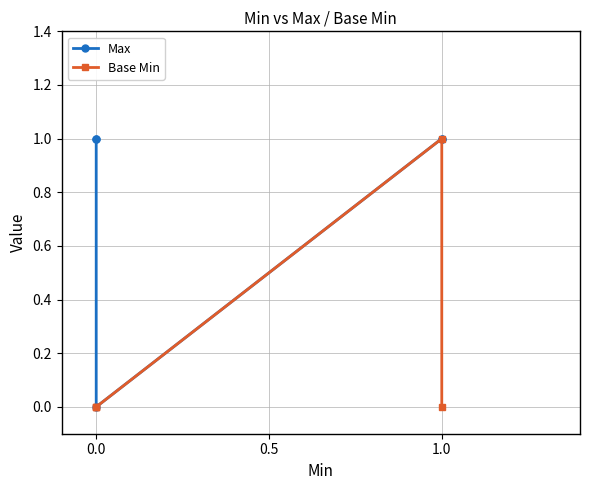

Which series has the largest total across all categories?

Max